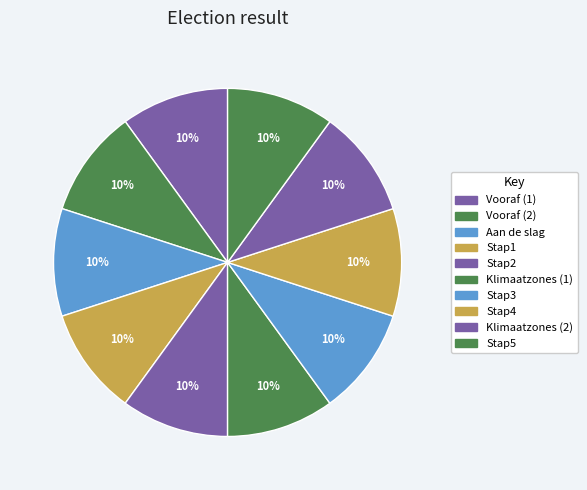

Count the number of slices in the pie.

10